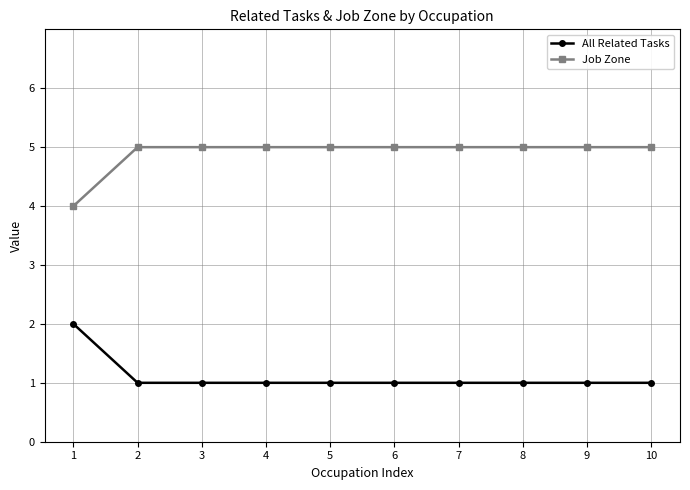

What is the difference between the highest and lowest values at 9?

4